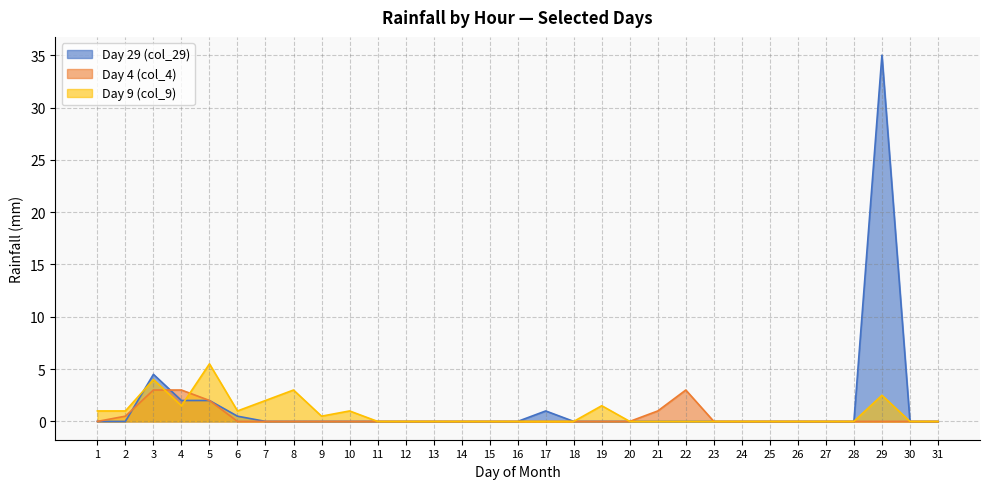

At which category is the sum across all series the highest?

29